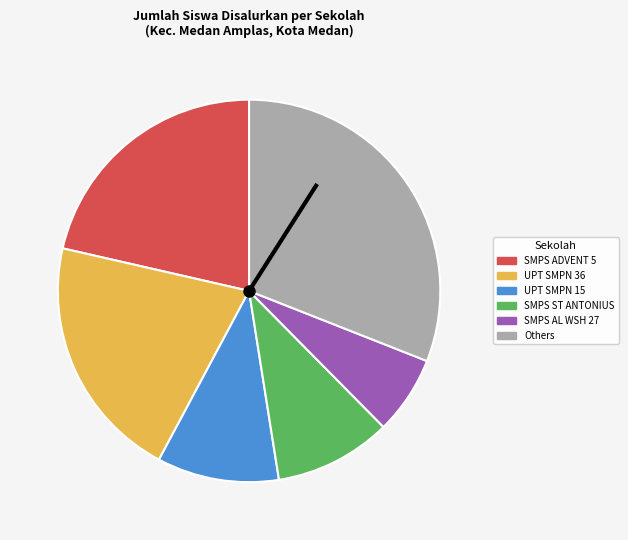

True or false: SMPS ST ANTONIUS accounts for 22% of the total.

False